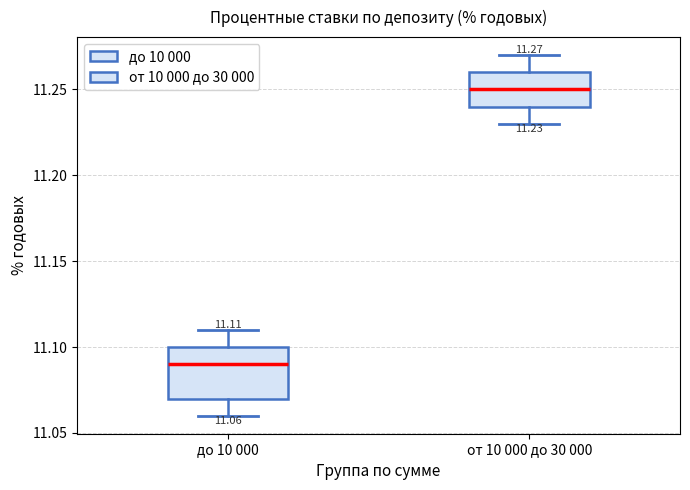

Comparing the boxes themselves (not the whiskers), which one is the tallest?

до 10 000